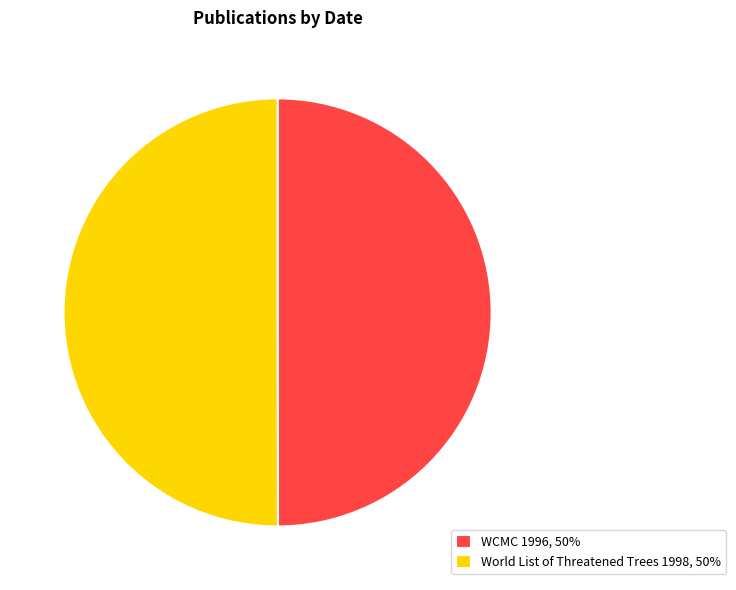

Do WCMC 1996, 50% and World List of Threatened Trees 1998, 50% together represent more than half of the pie?

Yes